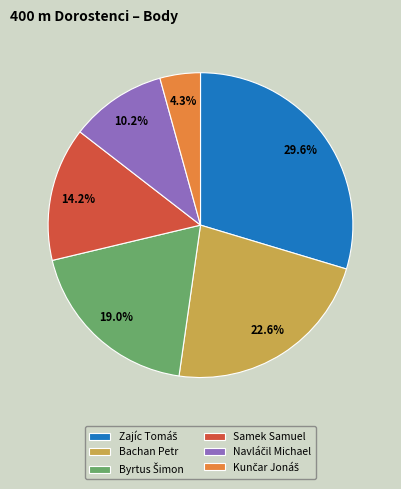

What is the total percentage of Bachan Petr and Samek Samuel?

36.8%